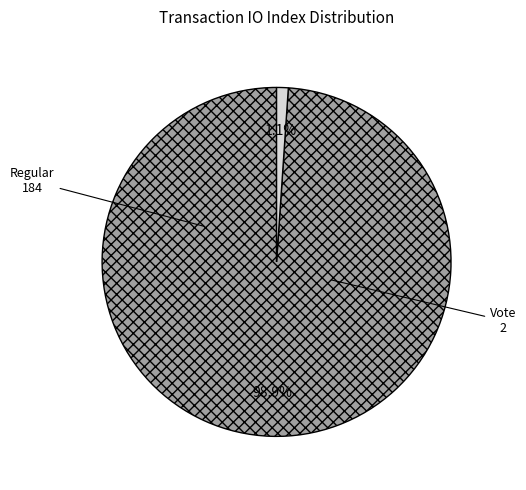

Between Regular and Vote, which is larger?

Regular